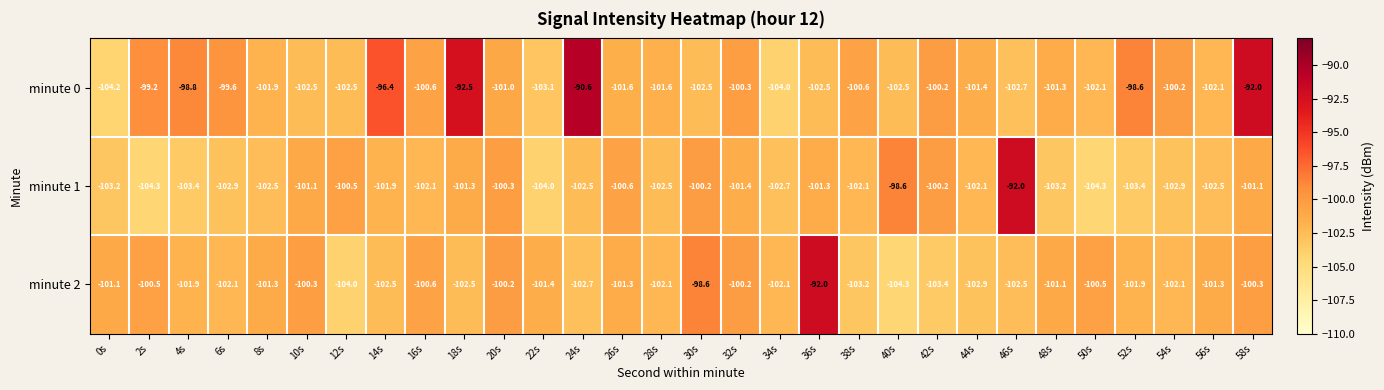

What is the sum of all minute 2 values?

-3040.9